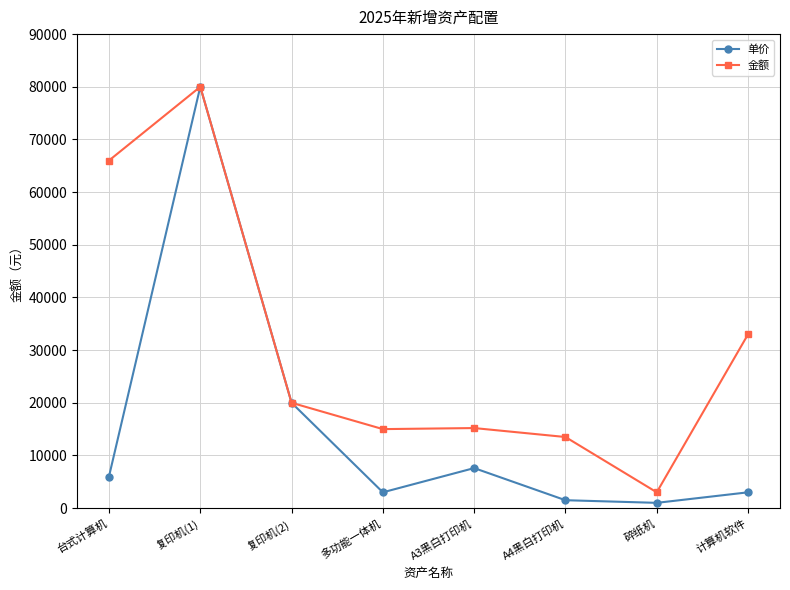

What is the approximate value of 单价 at 多功能一体机?

3000